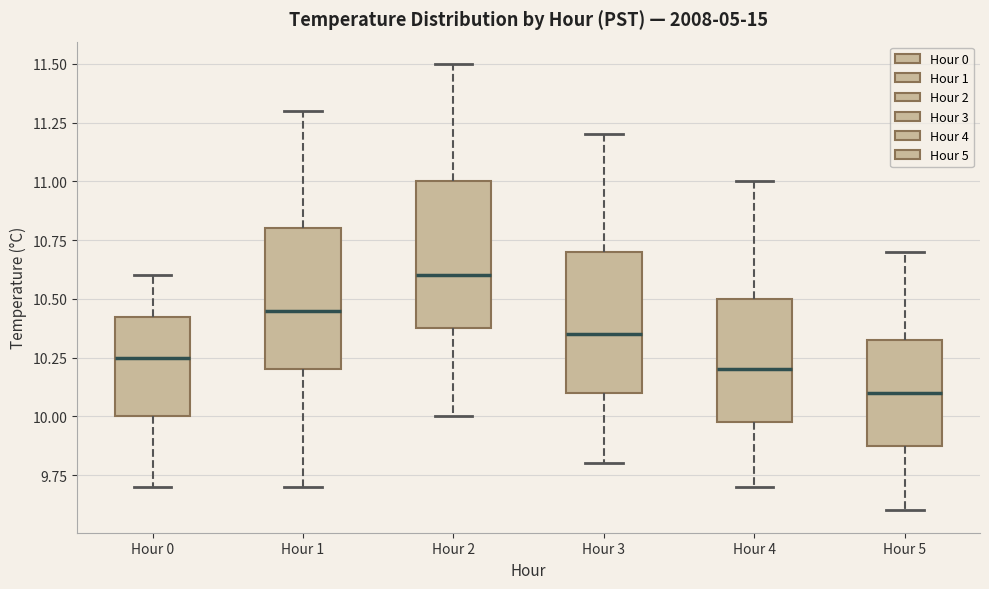

Reading left to right, read every box against the y-axis: the position of its median line, the range the box covers, and the ends of its whiskers. The values are not printed on the chart, so give them approximately, as read against the axis.

Hour 0: median 10.25, box 10.00 to 10.45, whiskers 9.70 to 10.60
Hour 1: median 10.45, box 10.20 to 10.80, whiskers 9.70 to 11.30
Hour 2: median 10.60, box 10.40 to 11.00, whiskers 10.00 to 11.50
Hour 3: median 10.35, box 10.10 to 10.70, whiskers 9.80 to 11.20
Hour 4: median 10.20, box 10.00 to 10.50, whiskers 9.70 to 11.00
Hour 5: median 10.10, box 9.90 to 10.35, whiskers 9.60 to 10.70